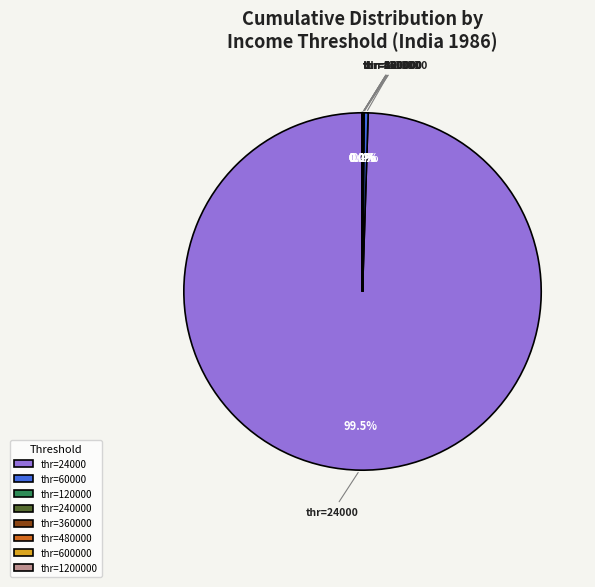

Which slice is the largest?

thr=24000